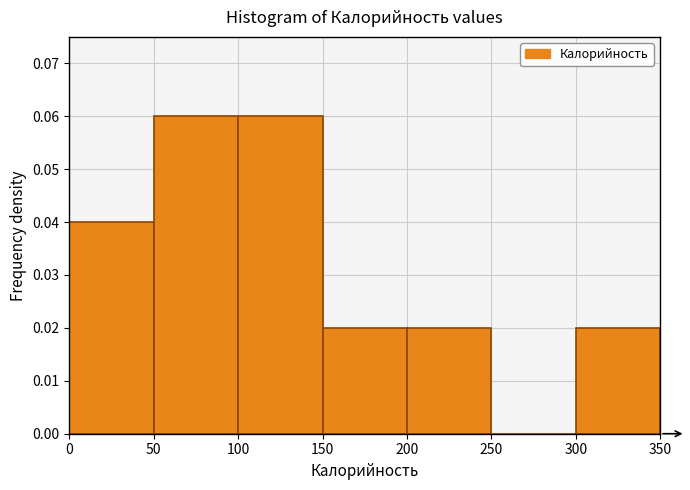

Reading left to right, transcribe this chart: for each bar, give the range it covers on the x-axis and its height. The values are not printed on the chart, so give them approximately, as read against the axis.

0 to 50: 0.04
50 to 100: 0.06
100 to 150: 0.06
150 to 200: 0.02
200 to 250: 0.02
250 to 300: 0
300 to 350: 0.02